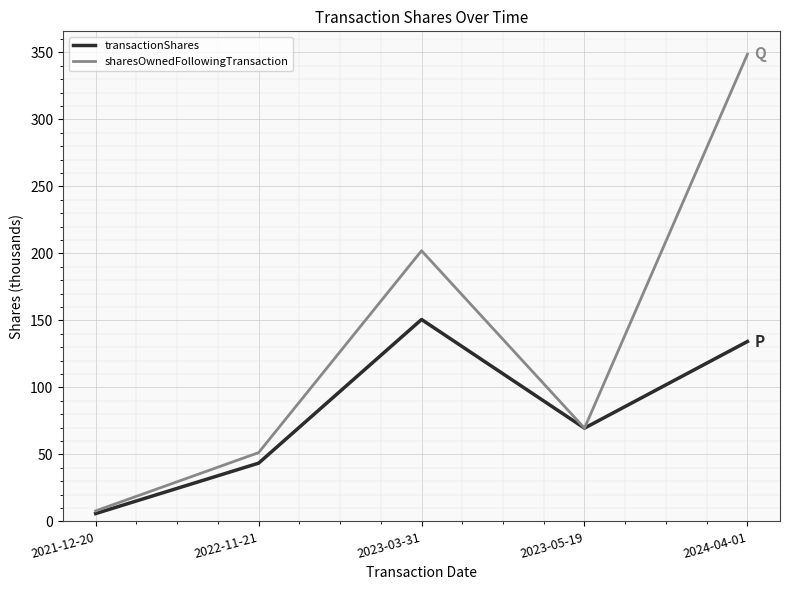

What is the total value across all series at 2022-11-21?

94.8